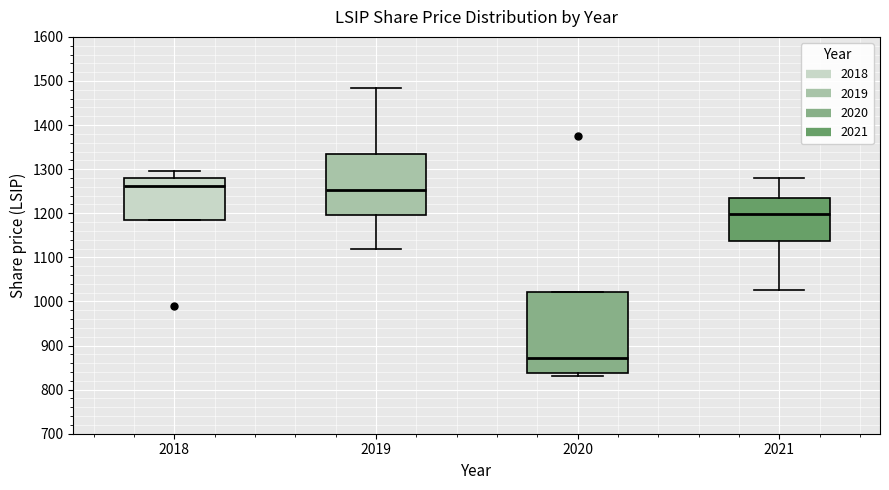

Comparing the boxes themselves (not the whiskers), which one is the tallest?

2020